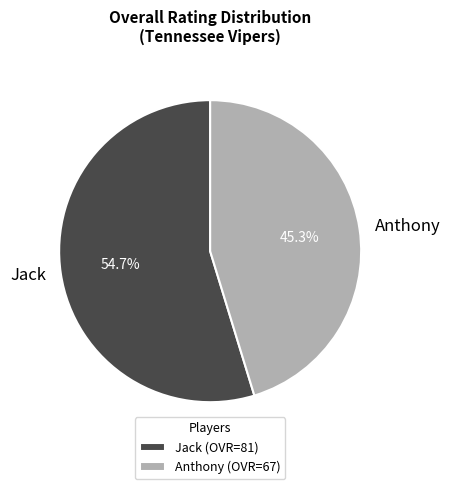

Do Anthony and Jack together represent more than half of the pie?

Yes